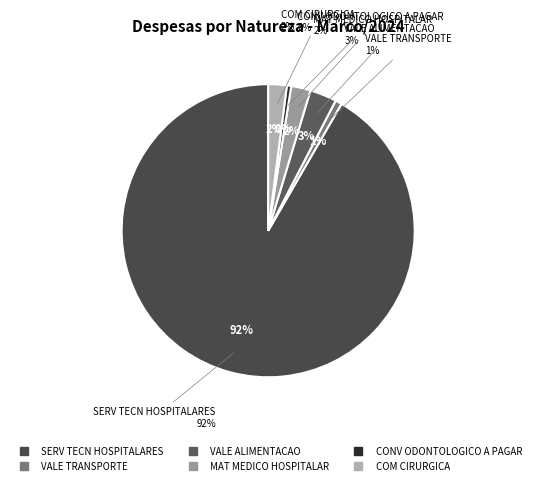

Combined, do MAT MEDICO HOSPITALAR and MAT MEDICO HOSPITALAR (RIOCLARENSE) account for over 50%?

No